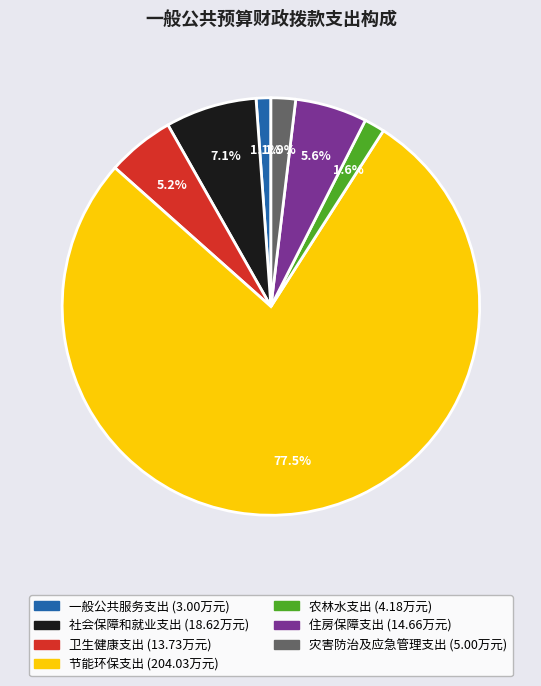

Does 社会保障和就业支出 account for over 50% of the chart?

No